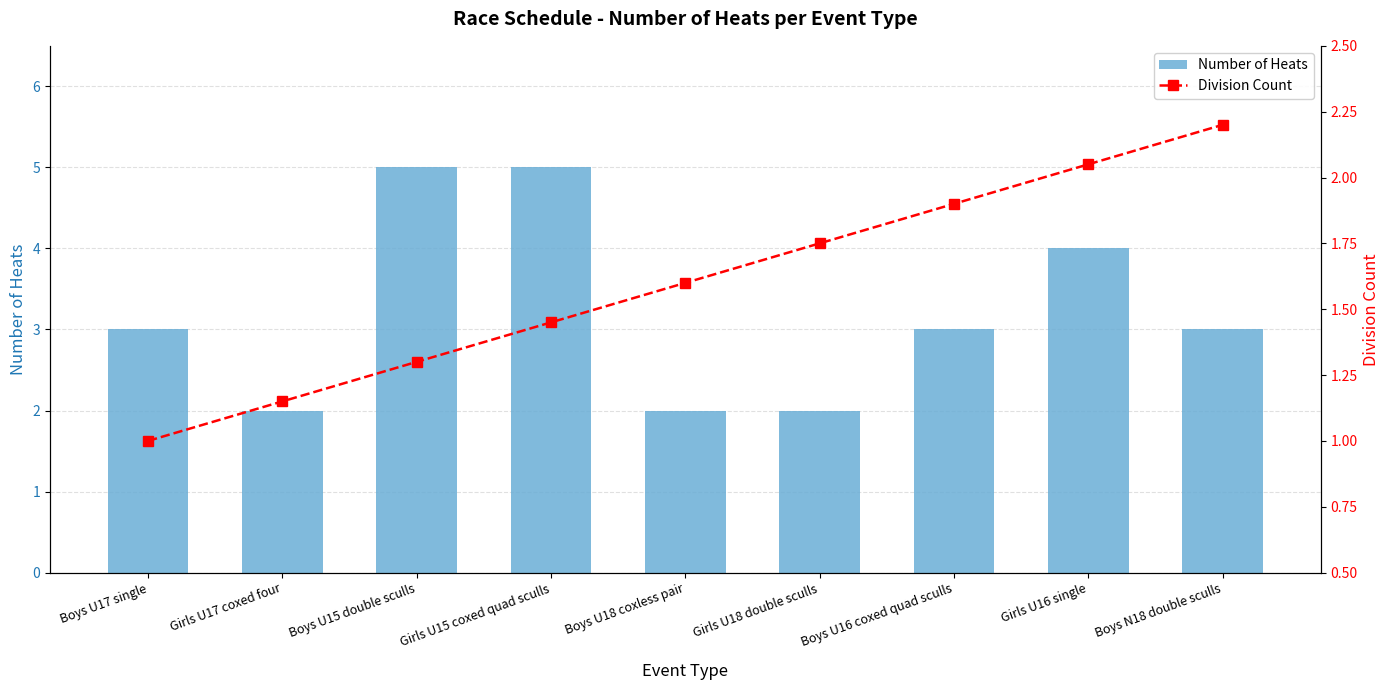

What is the difference between the Division Count values at Boys U18 coxless pair and Girls U15 coxed quad sculls?

0.2